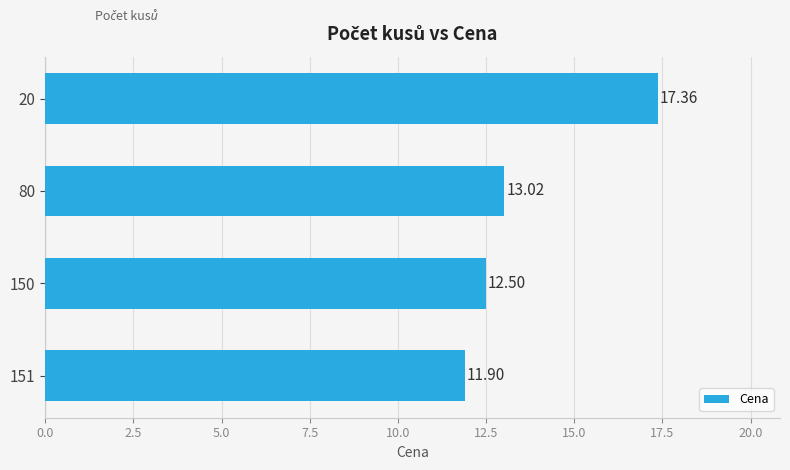

Rank the categories by value from lowest to highest.

151, 150, 80, 20